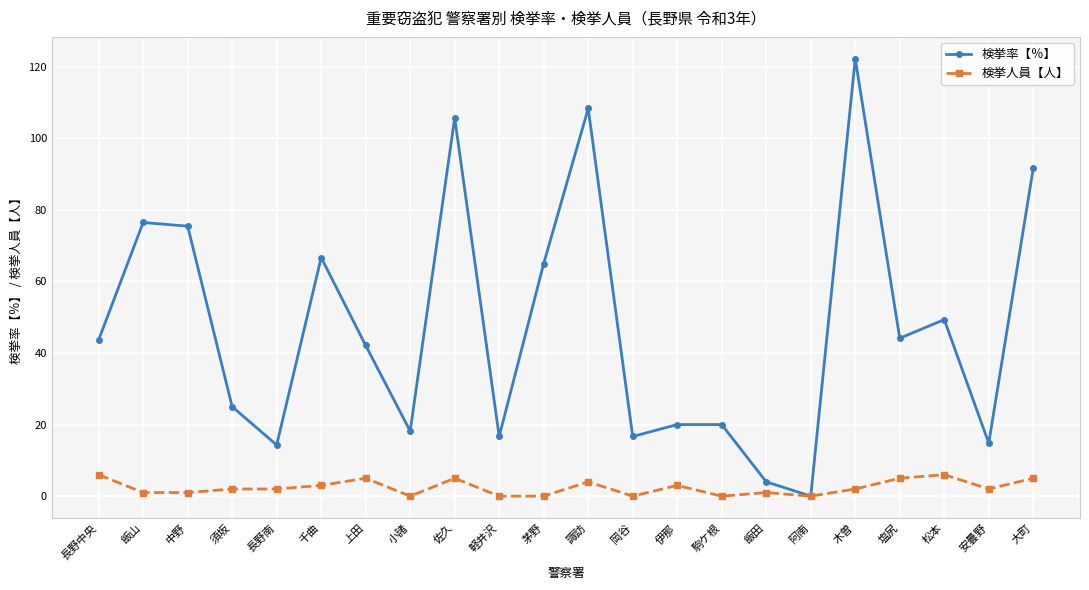

What is the label of the 9th point from the right?

伊那